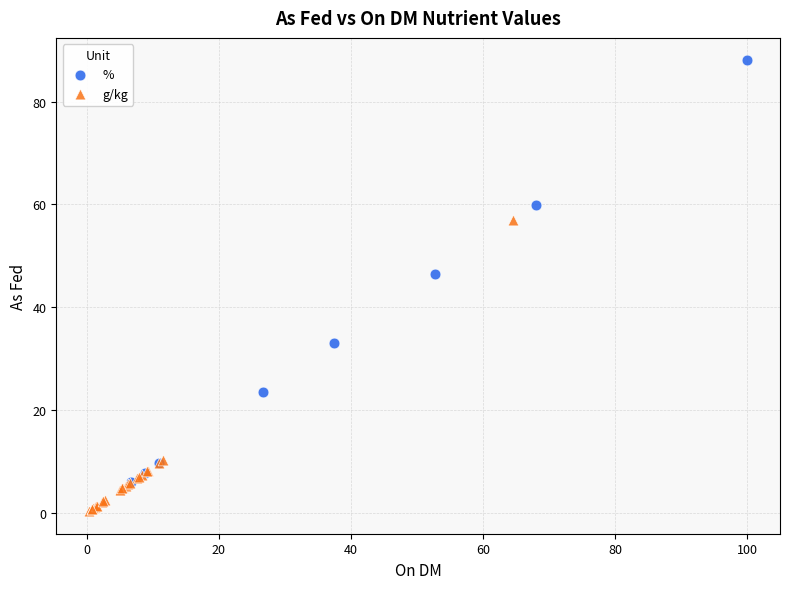

Which series reaches the maximum Y coordinate?

%